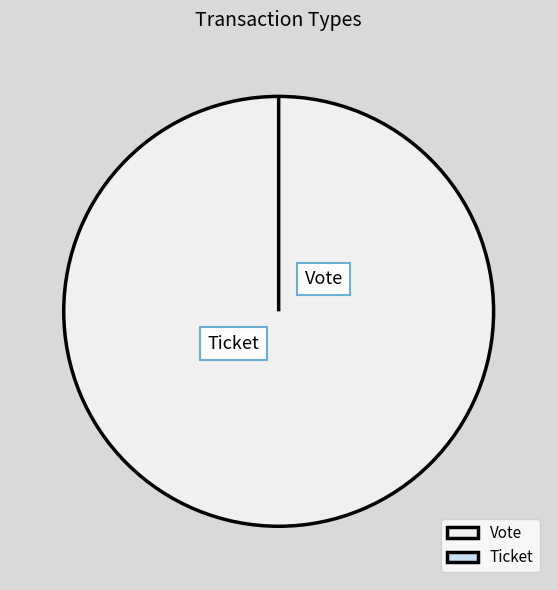

Between Ticket and Vote, which is larger?

Vote